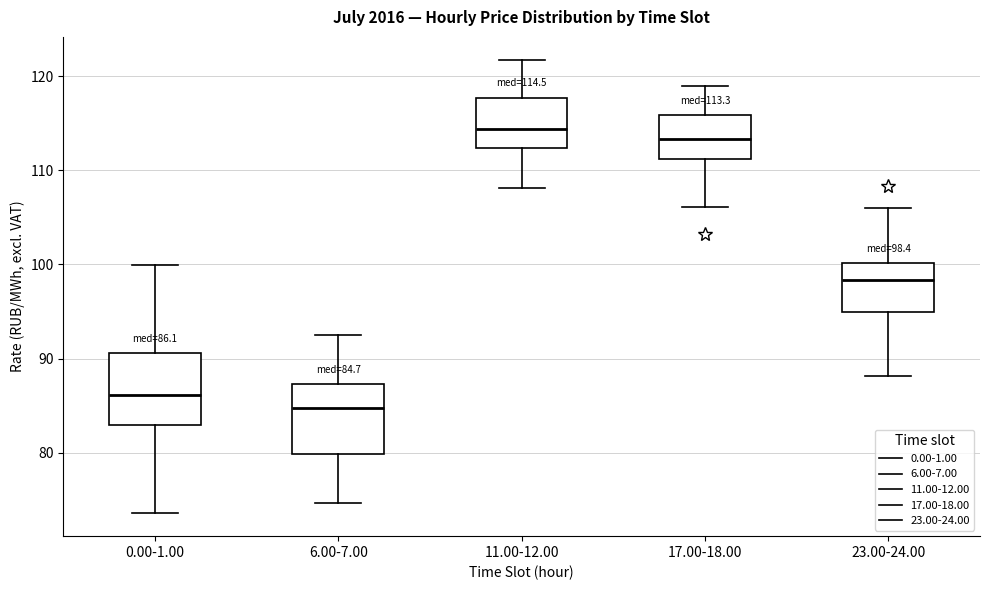

Which box's median line is the lowest?

6.00-7.00